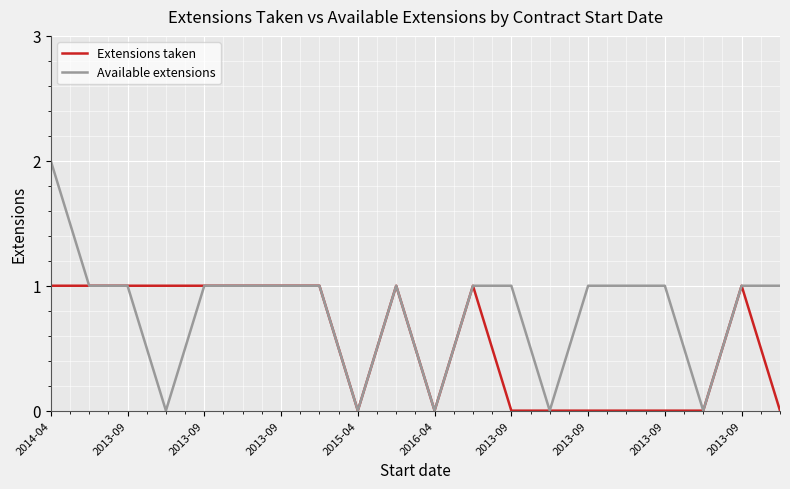

What is the difference between the maximum and second lowest values in the Extensions taken series?

1